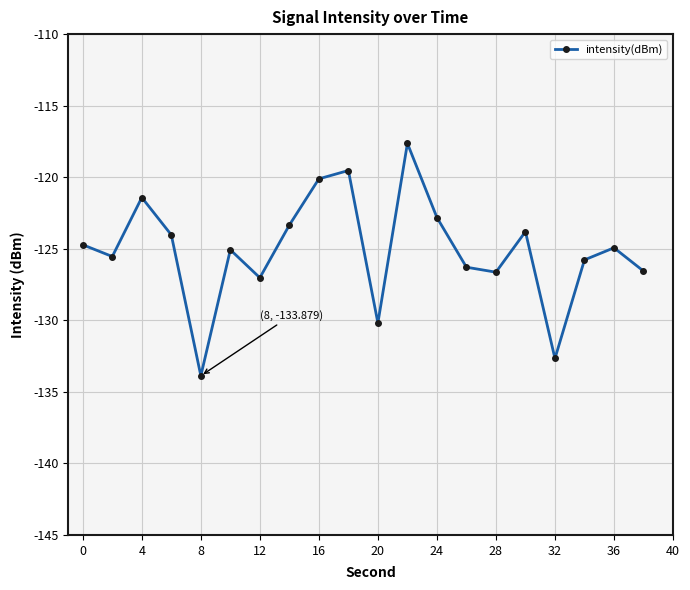

True or false: there are more than 1 points higher than both neighbors.

True